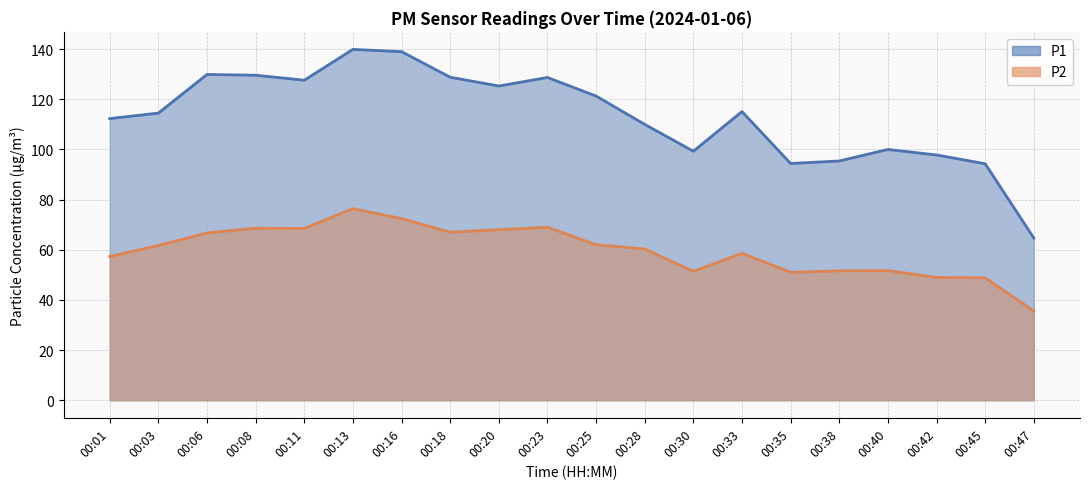

The value of P2 at 00:33 is 86.1. True or false?

False